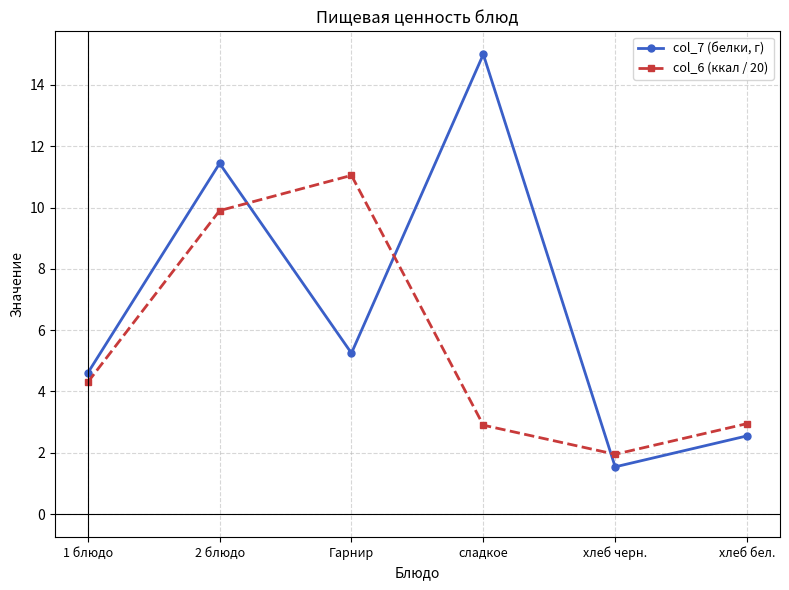

How many lines are shown in the chart?

2